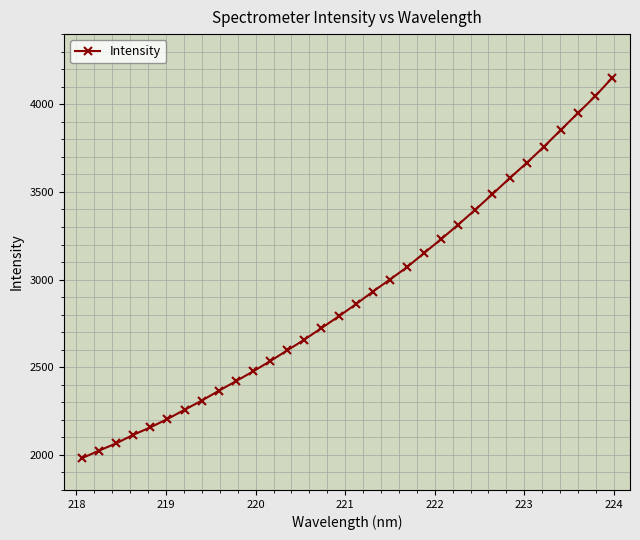

What is the value of the 26th point from the left?

3577.9